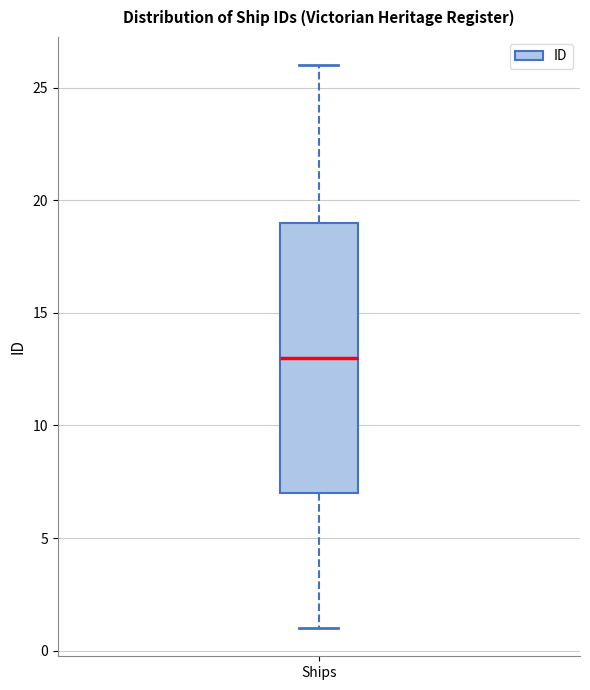

Read this box plot against the y-axis: the position of the median line, the range covered by the box, and the ends of both whiskers. The values are not printed on the chart, so give them approximately, as read against the axis.

median 13, box 7 to 19, whiskers 1 to 26